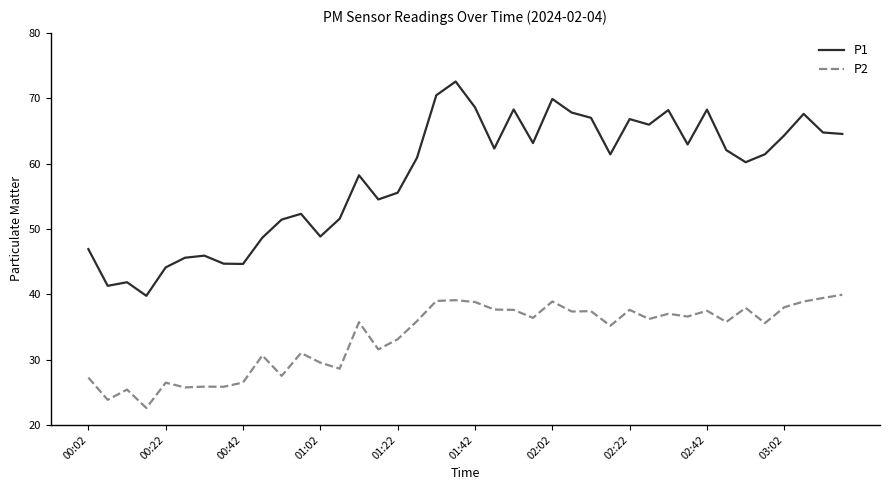

What is the sum of all P2 values?

1340.5